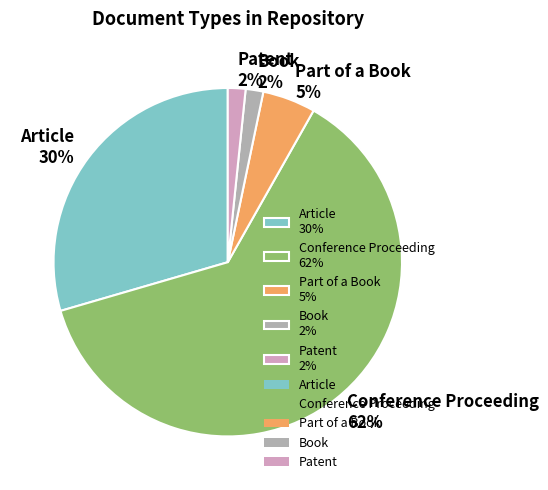

Is the sum of Article 30% and Book 2% greater than half?

No